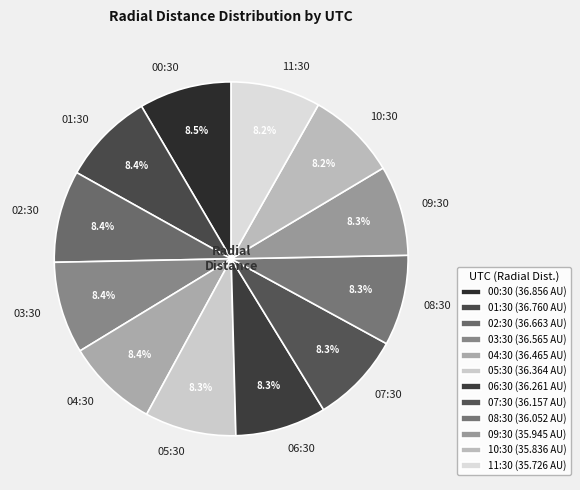

Approximately how many times larger is the value at 11:30 compared to 04:30?

1.0